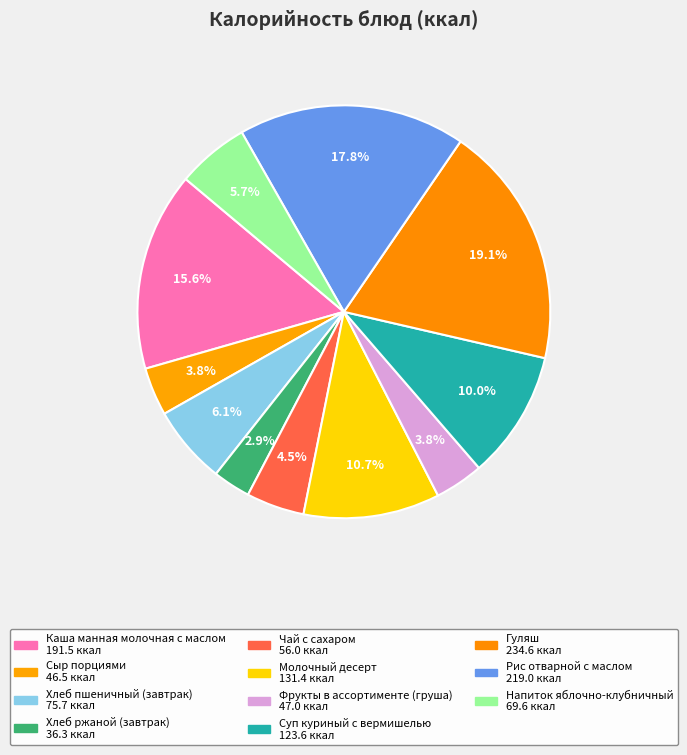

To the nearest percent, what is the difference between the largest and smallest slice percentages?

16%